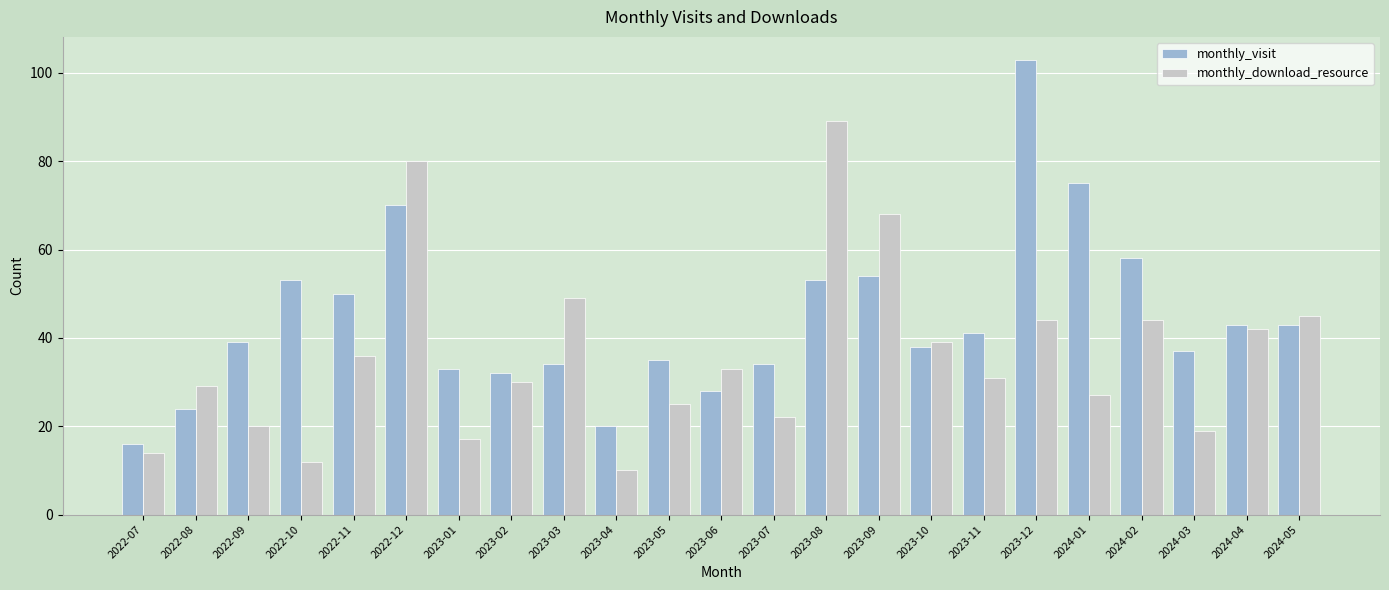

What is the sum of all monthly_download_resource values?

825